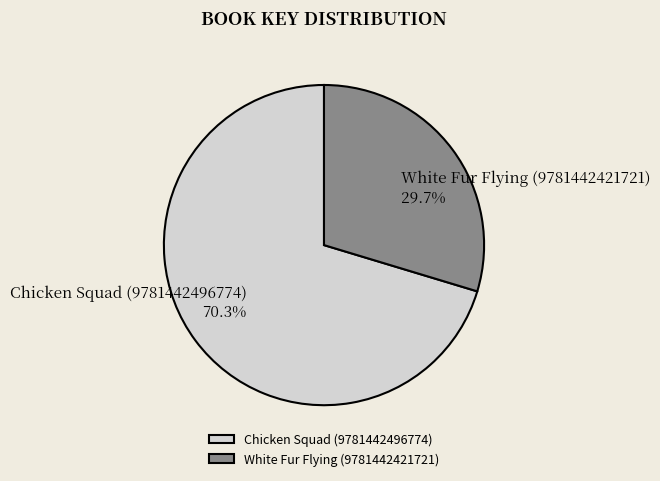

Is there a majority slice in this chart?

Yes